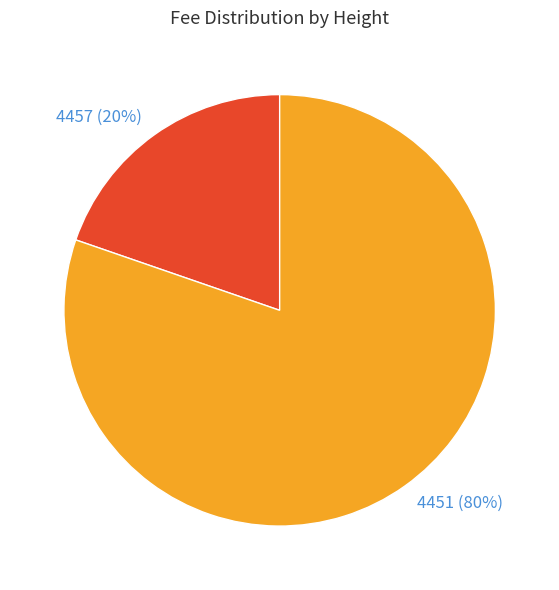

Between 4451 and 4457, which is larger?

4451